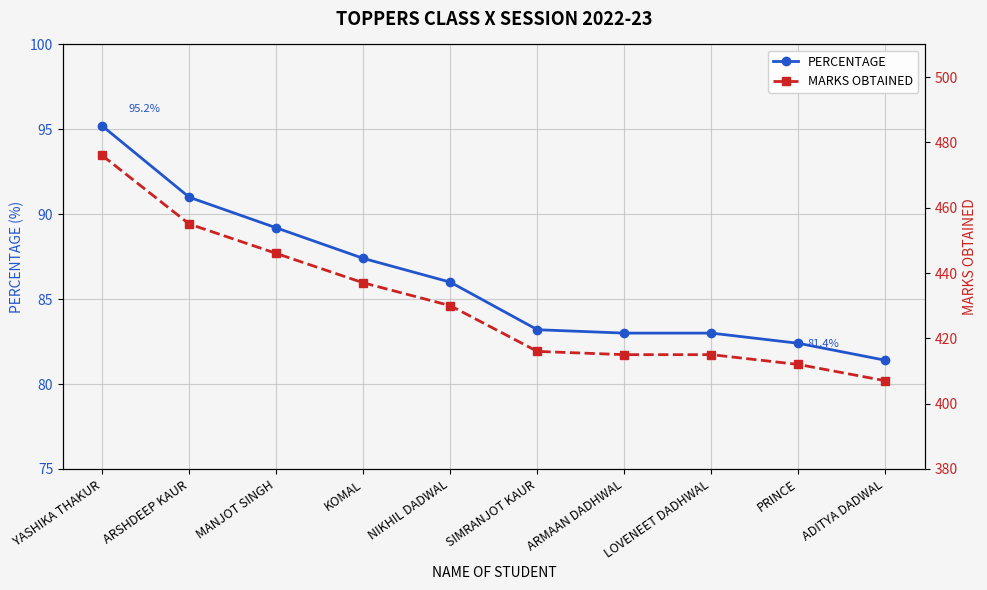

Reading left to right, what are all the values shown in this chart?

PERCENTAGE: YASHIKA THAKUR=95.2	ARSHDEEP KAUR=91.0	MANJOT SINGH=89.2	KOMAL=87.4	NIKHIL DADWAL=86.0	SIMRANJOT KAUR=83.2	ARMAAN DADHWAL=83.0	LOVENEET DADHWAL=83.0	PRINCE=82.4	ADITYA DADWAL=81.4
MARKS OBTAINED: YASHIKA THAKUR=476.0	ARSHDEEP KAUR=455.0	MANJOT SINGH=446.0	KOMAL=437.0	NIKHIL DADWAL=430.0	SIMRANJOT KAUR=416.0	ARMAAN DADHWAL=415.0	LOVENEET DADHWAL=415.0	PRINCE=412.0	ADITYA DADWAL=407.0